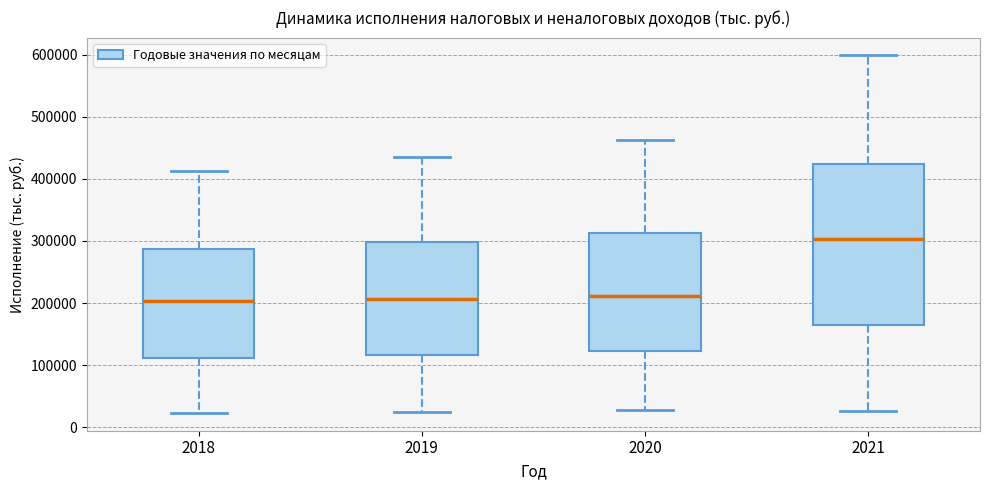

Reading left to right, transcribe this box plot: for each box, give where its median line is, the range the box spans, and where its two whiskers end, as read against the y-axis. The values are not printed on the chart, so give them approximately, as read against the axis.

2018: median 200000, box 110000 to 290000, whiskers 20000 to 410000
2019: median 210000, box 120000 to 300000, whiskers 20000 to 430000
2020: median 210000, box 120000 to 310000, whiskers 30000 to 460000
2021: median 300000, box 160000 to 420000, whiskers 30000 to 600000